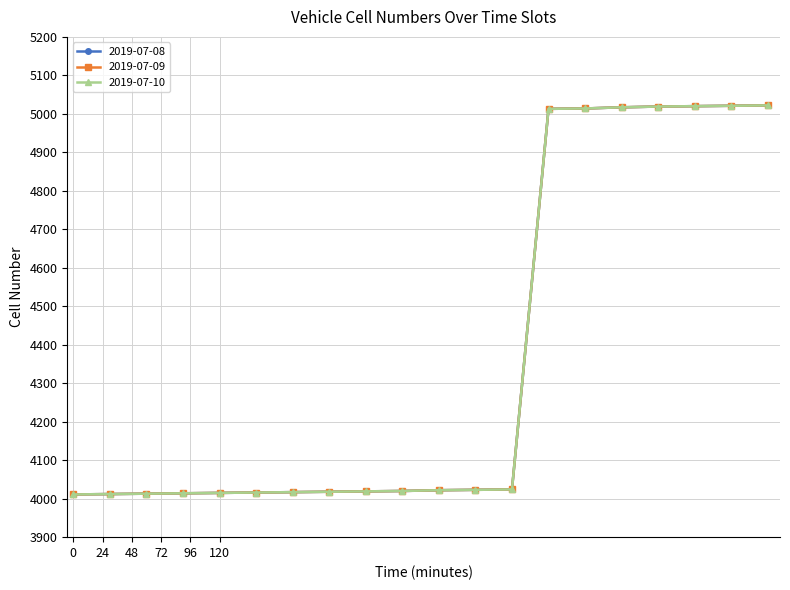

Does the chart have visible grid lines?

Yes